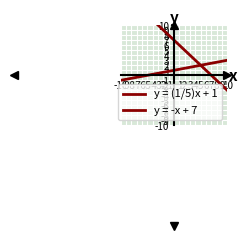

Is it true that the value at -10 is -1.6?

False